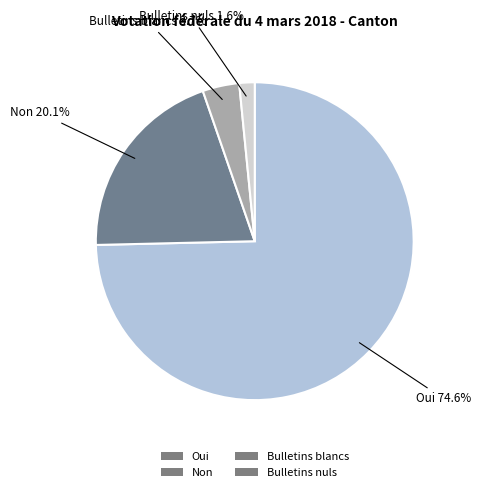

To the nearest percent, what percentage of the pie is Bulletins blancs?

4%